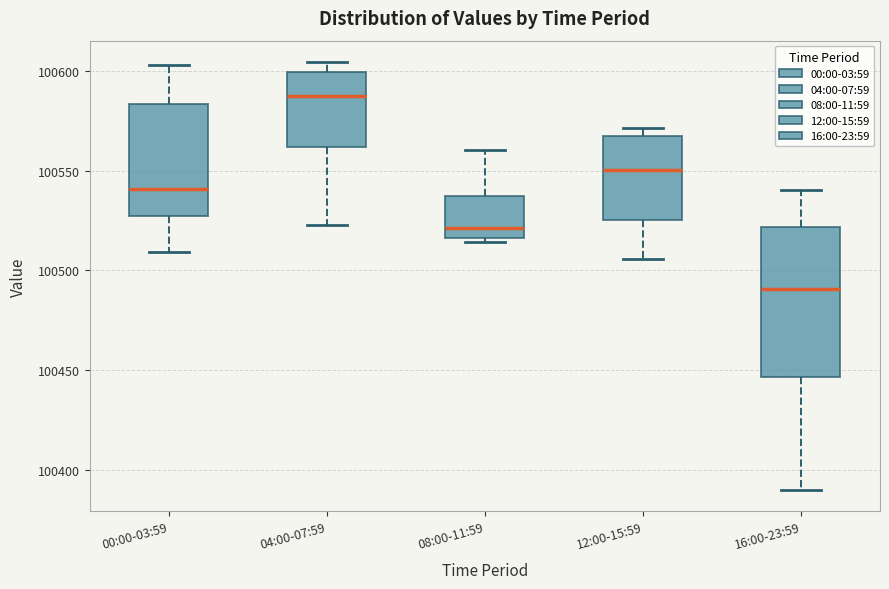

Reading left to right, transcribe this box plot: for each box, give where its median line is, the range the box spans, and where its two whiskers end, as read against the y-axis. The values are not printed on the chart, so give them approximately, as read against the axis.

00:00-03:59: median 100540, box 100525 to 100585, whiskers 100510 to 100605
04:00-07:59: median 100585, box 100560 to 100600, whiskers 100525 to 100605
08:00-11:59: median 100520, box 100515 to 100535, whiskers 100515 (just below the box's lower edge) to 100560
12:00-15:59: median 100550, box 100525 to 100565, whiskers 100505 to 100570
16:00-23:59: median 100490, box 100445 to 100520, whiskers 100390 to 100540